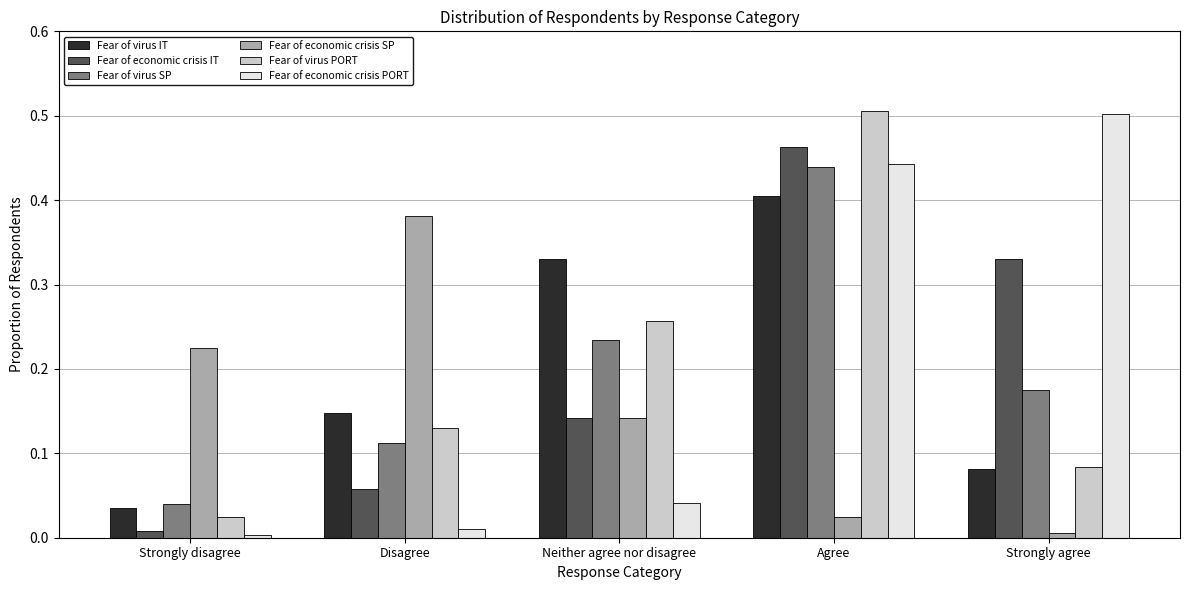

At how many categories does at least one series exceed 0?

5